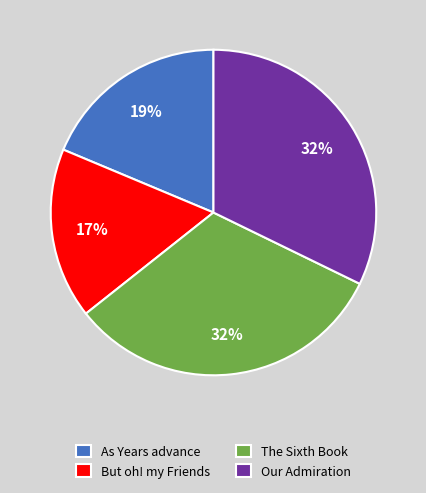

Which has a higher value, The Sixth Book or But oh! my Friends?

The Sixth Book